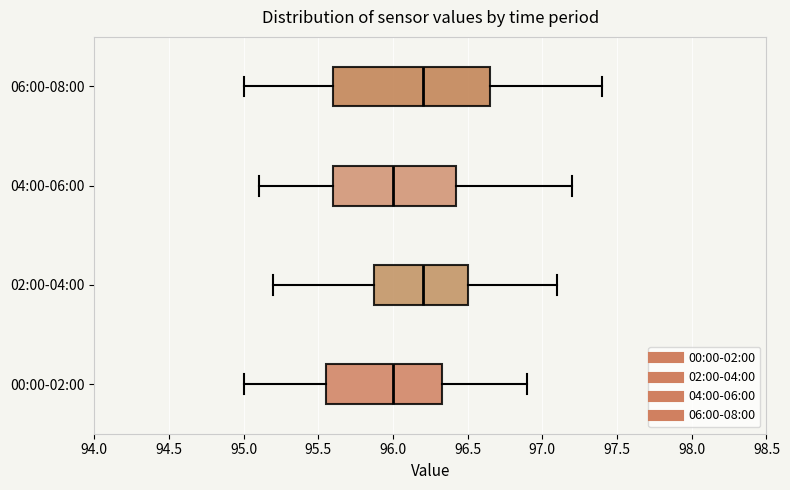

Where is the right edge of the box for 04:00-06:00 on the x-axis? The values are not printed on the chart, so give them approximately, as read against the axis.

96.45